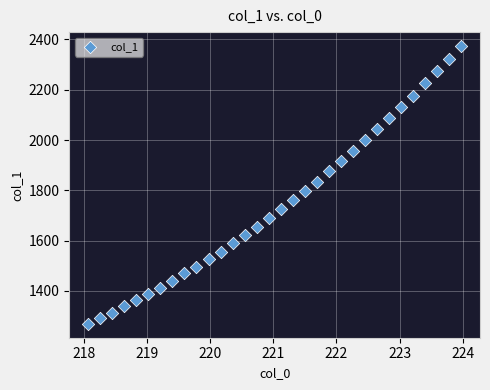

What is the range of X values (max minus min)?

5.9